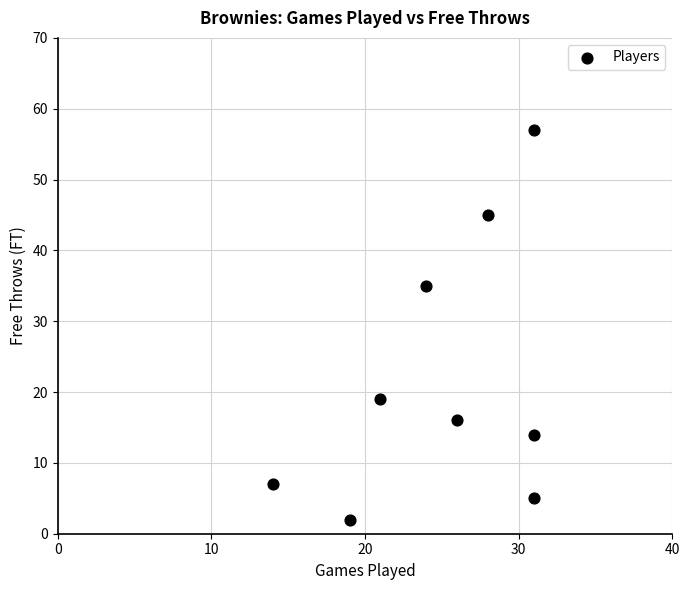

What Y value in the scatter plot is closest to 29?

35